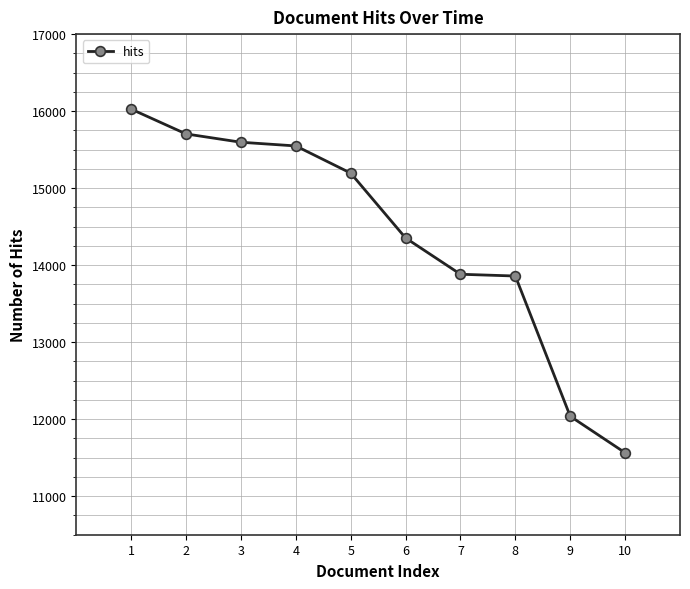

What is the greatest value displayed?

16026